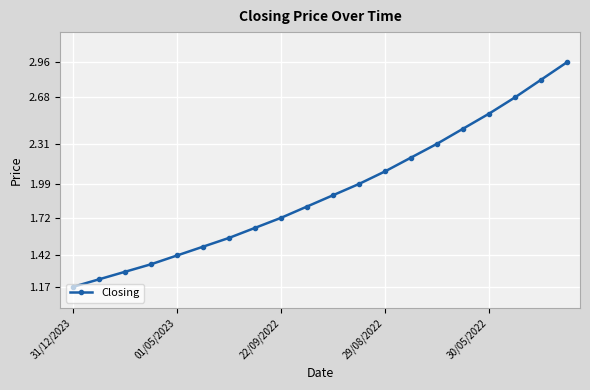

True or false: there are more than 2 points higher than both neighbors.

False